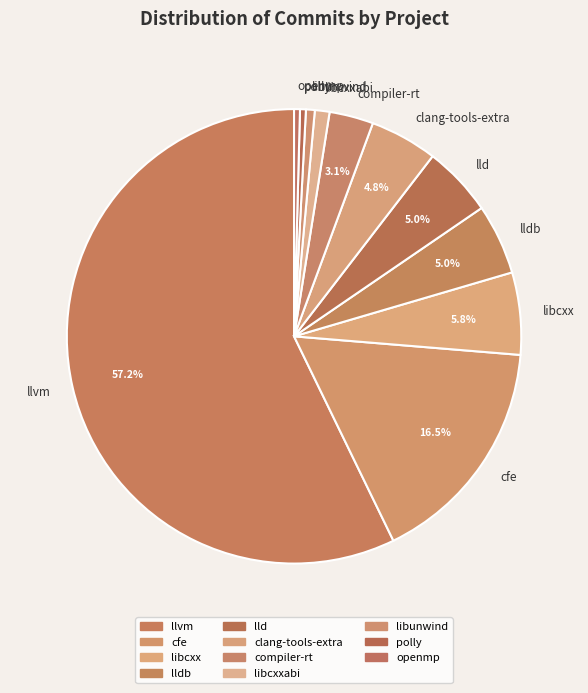

Is there any slice that represents more than half of the pie?

Yes